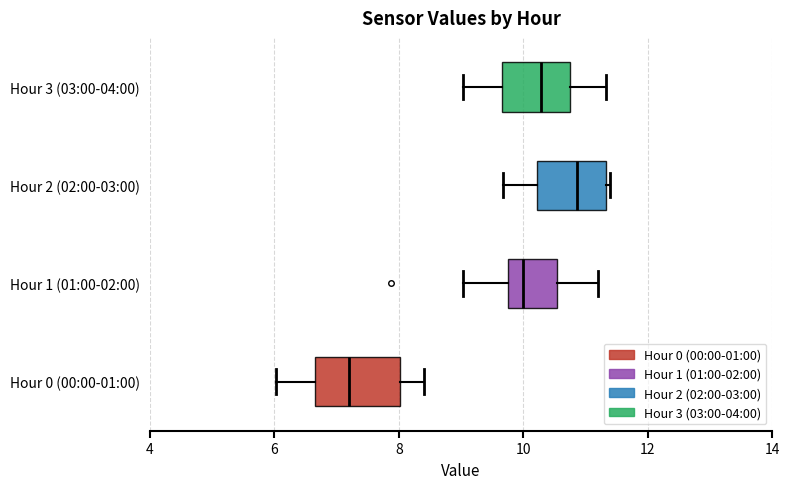

Reading bottom to top, transcribe this box plot: for each box, give where its median line is, the range the box spans, and where its two whiskers end, as read against the x-axis. The values are not printed on the chart, so give them approximately, as read against the axis.

Hour 0 (00:00-01:00): median 7.2, box 6.6 to 8.0, whiskers 6.0 to 8.4
Hour 1 (01:00-02:00): median 10.0, box 9.8 to 10.6, whiskers 9.0 to 11.2
Hour 2 (02:00-03:00): median 10.8, box 10.2 to 11.4, whiskers 9.6 to 11.4 (just right of the box's right edge)
Hour 3 (03:00-04:00): median 10.2, box 9.6 to 10.8, whiskers 9.0 to 11.4